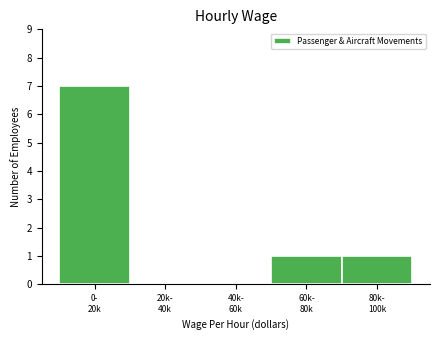

What is the greatest value displayed?

7